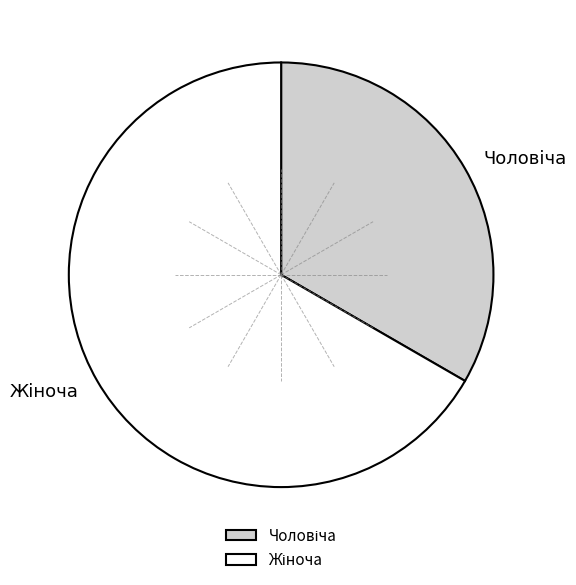

Is there any slice that represents more than half of the pie?

Yes